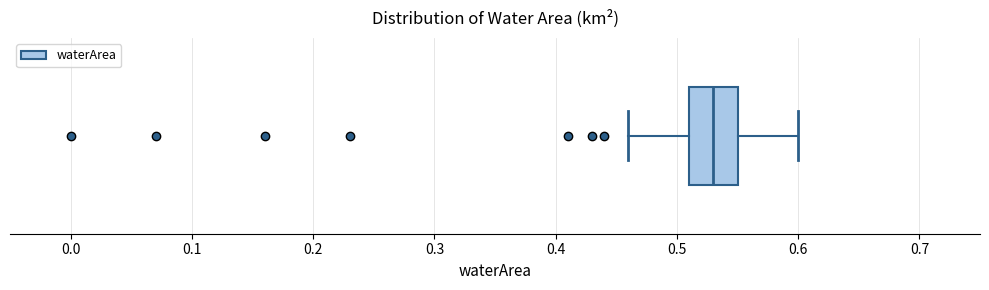

Read this box plot against the x-axis: the position of the median line, the range covered by the box, and the ends of both whiskers. The values are not printed on the chart, so give them approximately, as read against the axis.

median 0.53, box 0.51 to 0.55, whiskers 0.46 to 0.60